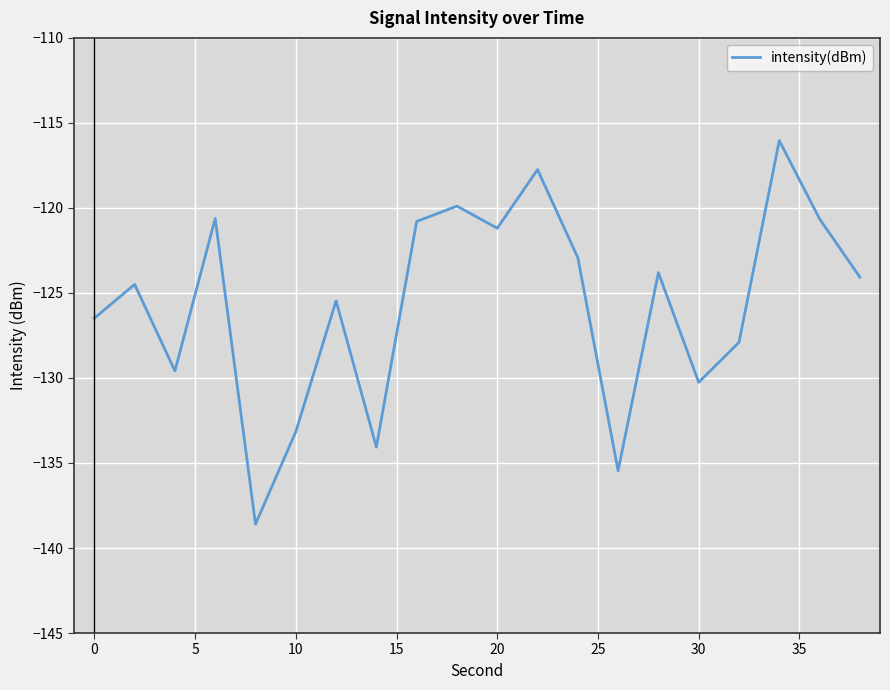

What is the maximum value shown in the chart?

-116.0